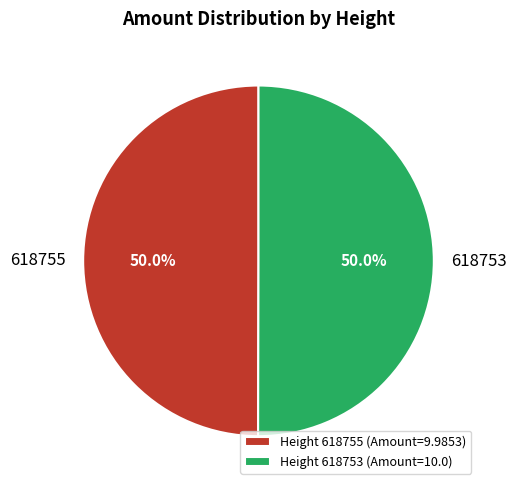

How many segments does this pie chart have?

2